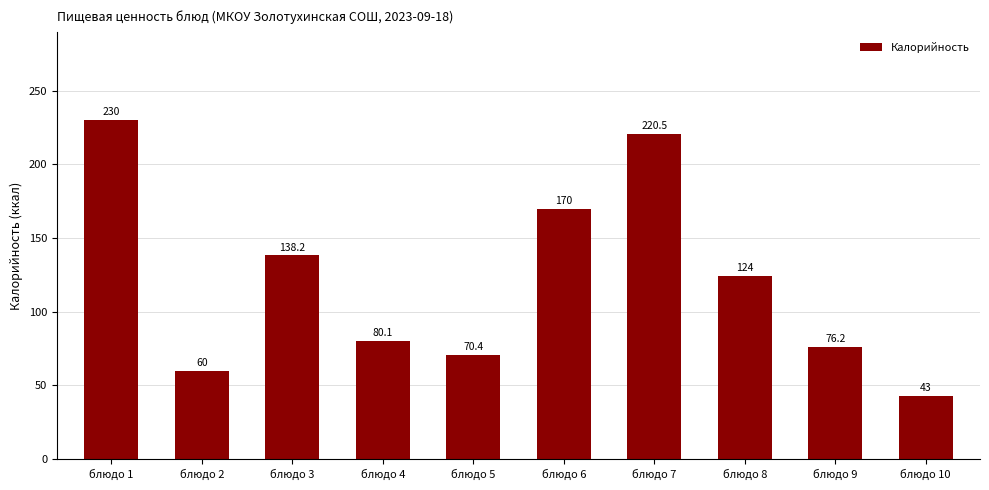

What is the difference between the values at блюдо 7 and блюдо 3?

82.3